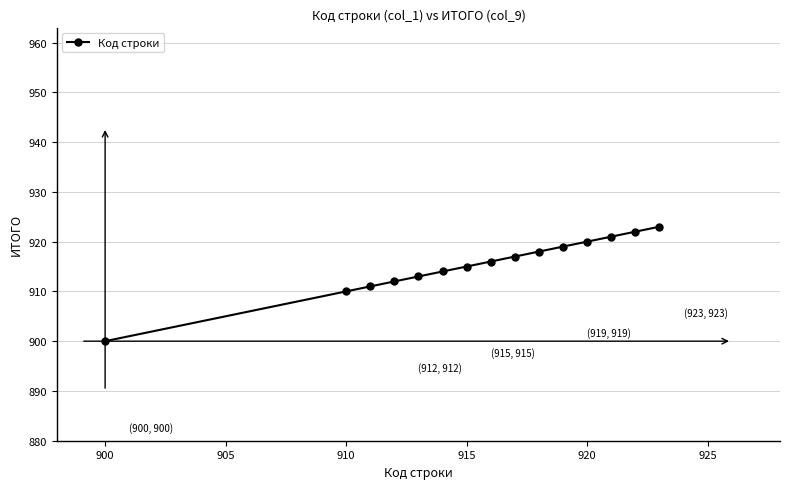

What is the value of the 4th point from the left?

912